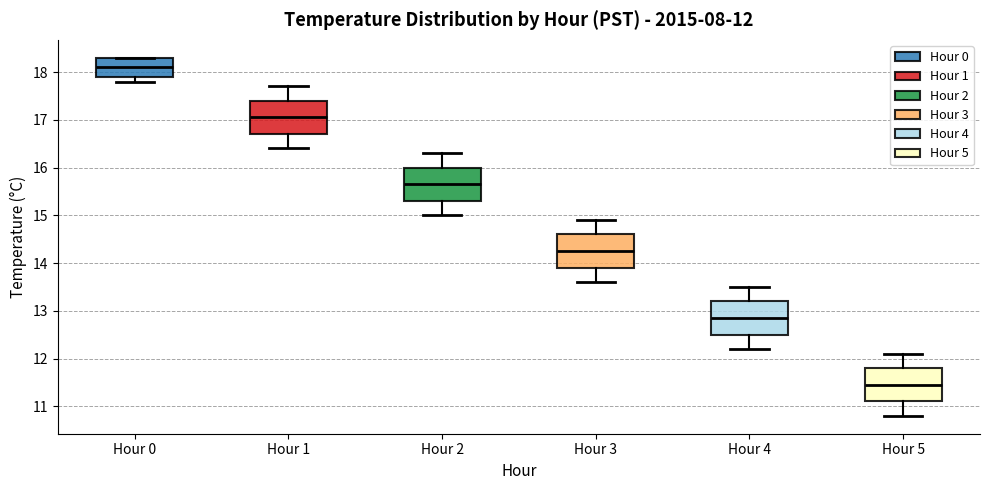

Which box's median line is the lowest?

Hour 5